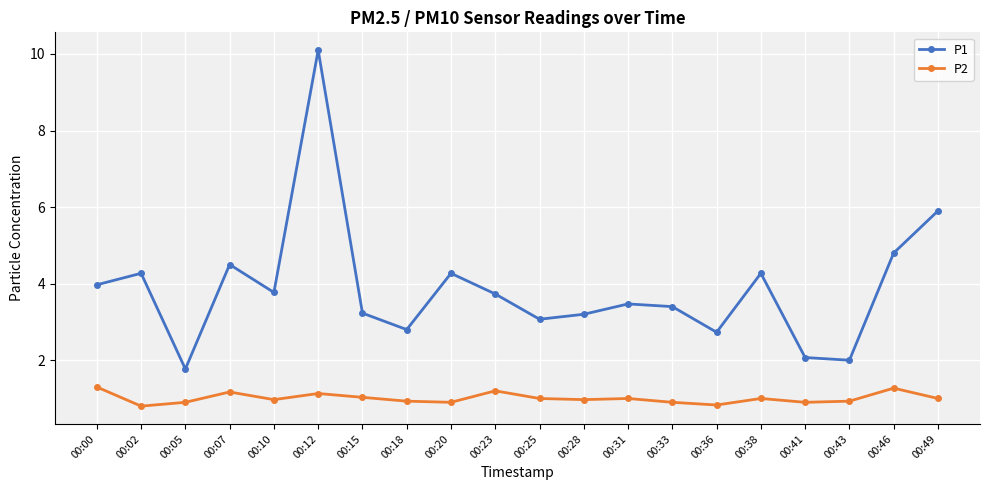

What is the total value across all series at 00:36?

3.6